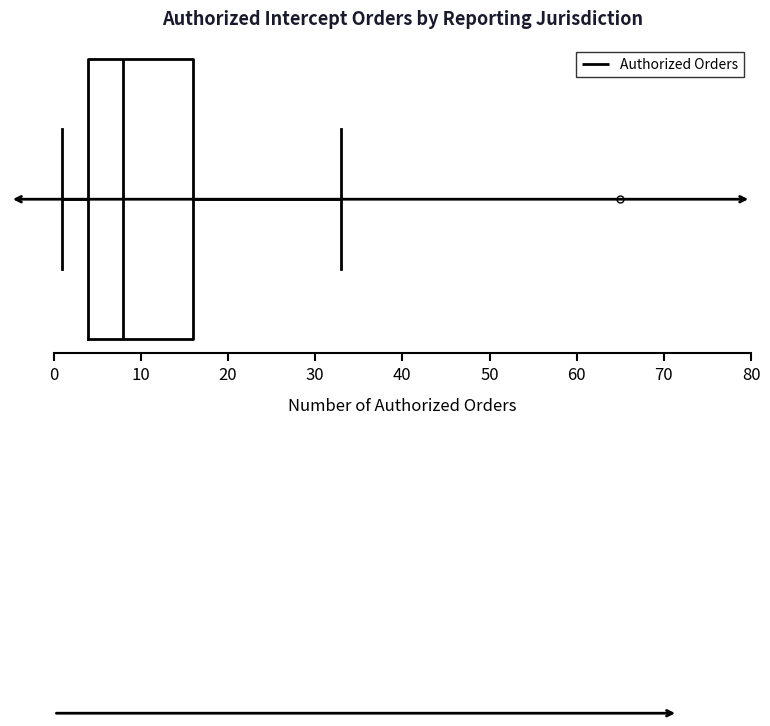

Transcribe this box plot: give where the median line is, the range the box spans, and where the two whiskers end, as read against the x-axis. The values are not printed on the chart, so give them approximately, as read against the axis.

median 8, box 4 to 16, whiskers 1 to 33